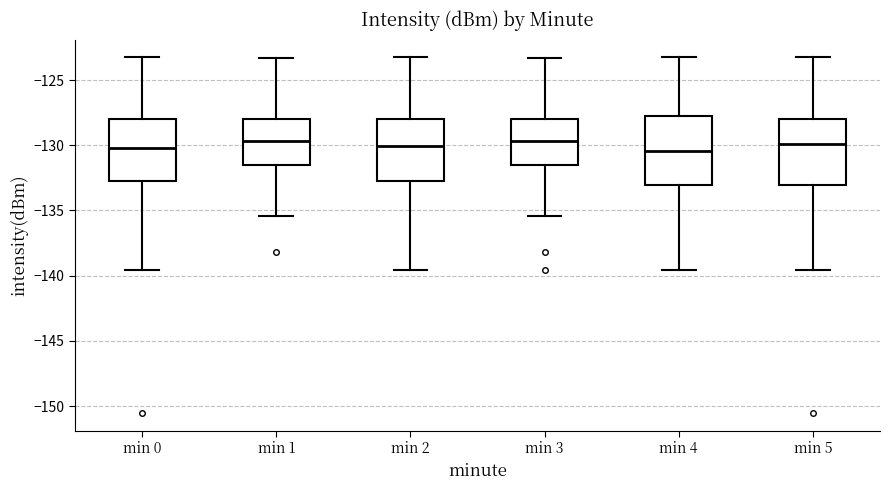

Reading left to right, read every box against the y-axis: the position of its median line, the range the box covers, and the ends of its whiskers. The values are not printed on the chart, so give them approximately, as read against the axis.

min 0: median -130.0, box -132.5 to -128.0, whiskers -139.5 to -123.5
min 1: median -129.5, box -131.5 to -128.0, whiskers -135.5 to -123.5
min 2: median -130.0, box -132.5 to -128.0, whiskers -139.5 to -123.5
min 3: median -129.5, box -131.5 to -128.0, whiskers -135.5 to -123.5
min 4: median -130.5, box -133.0 to -128.0, whiskers -139.5 to -123.5
min 5: median -130.0, box -133.0 to -128.0, whiskers -139.5 to -123.5